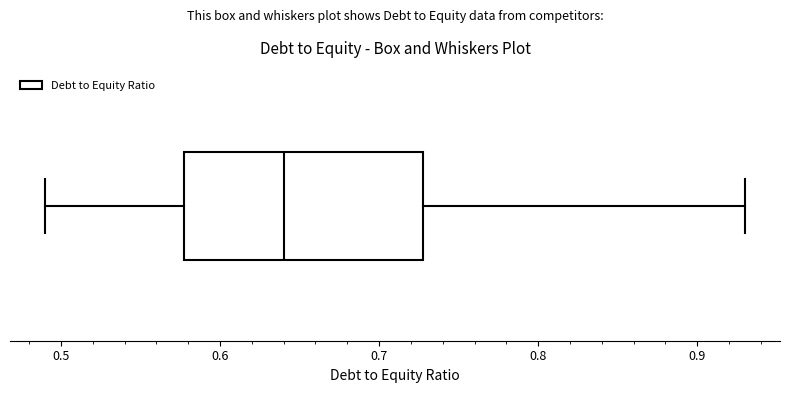

Where is the left edge of the box on the x-axis? The values are not printed on the chart, so give them approximately, as read against the axis.

0.58